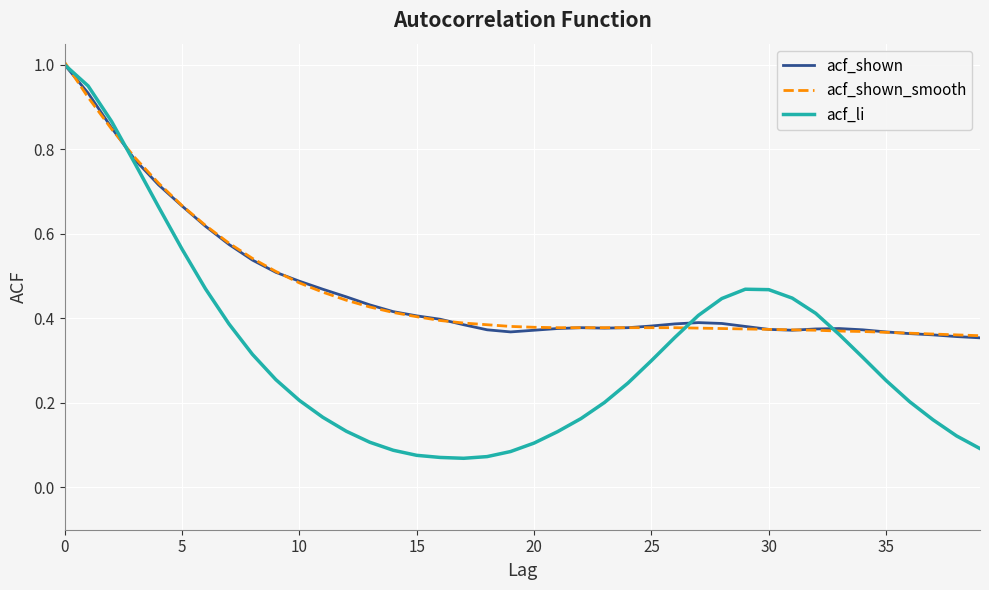

What is the sum of all acf_li values?

13.0